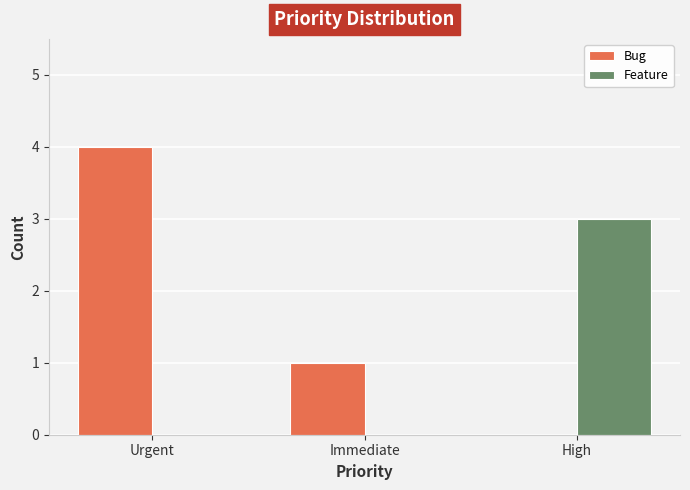

What is the sum of all Bug values?

5